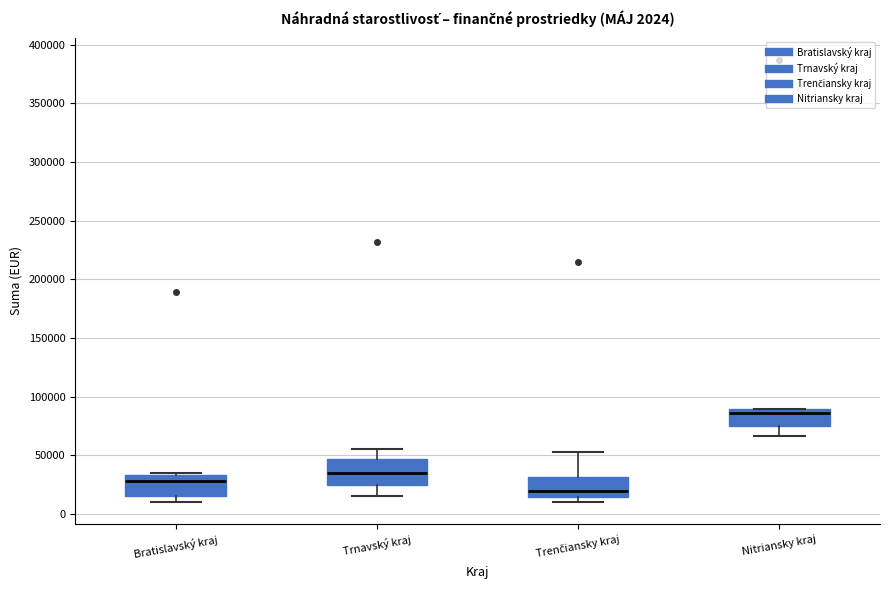

Which box has the lowest median line?

Trenčiansky kraj